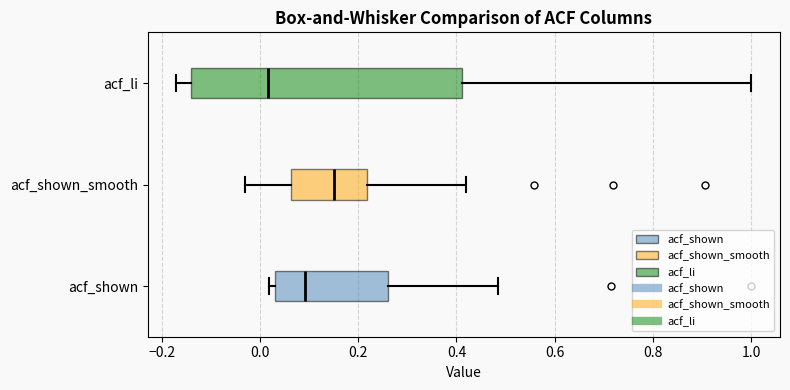

Which box has the furthest to the left median line?

acf_li